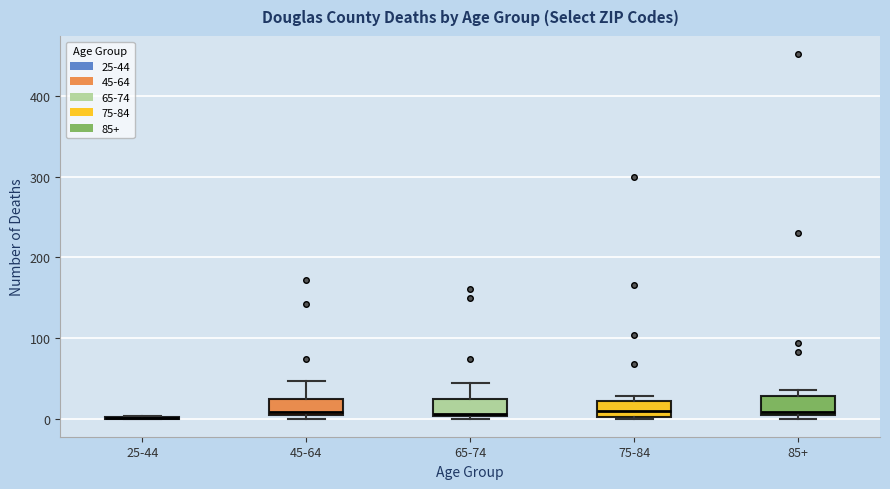

Reading left to right, transcribe this box plot: for each box, give where its median line is, the range the box spans, and where its two whiskers end, as read against the y-axis. The values are not printed on the chart, so give them approximately, as read against the axis.

25-44: box collapsed to a line at 0, whiskers 0 to 0
45-64: median 10, box 0 to 20, whiskers 0 (just below the box's lower edge) to 50
65-74: median 10, box 0 to 20, whiskers 0 to 40
75-84: median 10, box 0 to 20, whiskers 0 to 30
85+: median 10, box 0 to 30, whiskers 0 (just below the box's lower edge) to 40